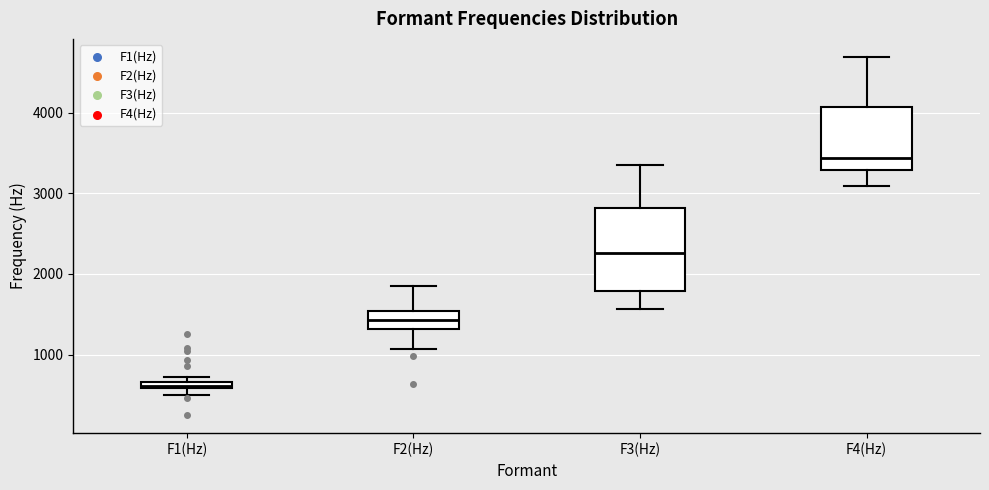

Which box has the highest median line?

F4(Hz)